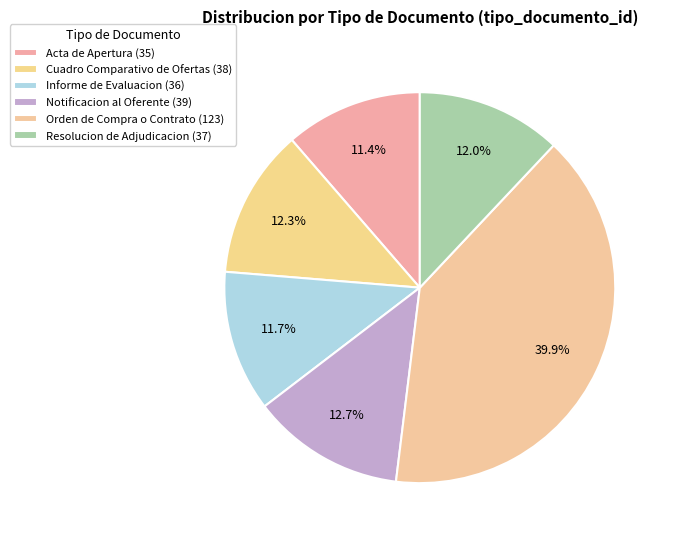

What is the largest slice in the pie chart?

Orden de Compra o Contrato